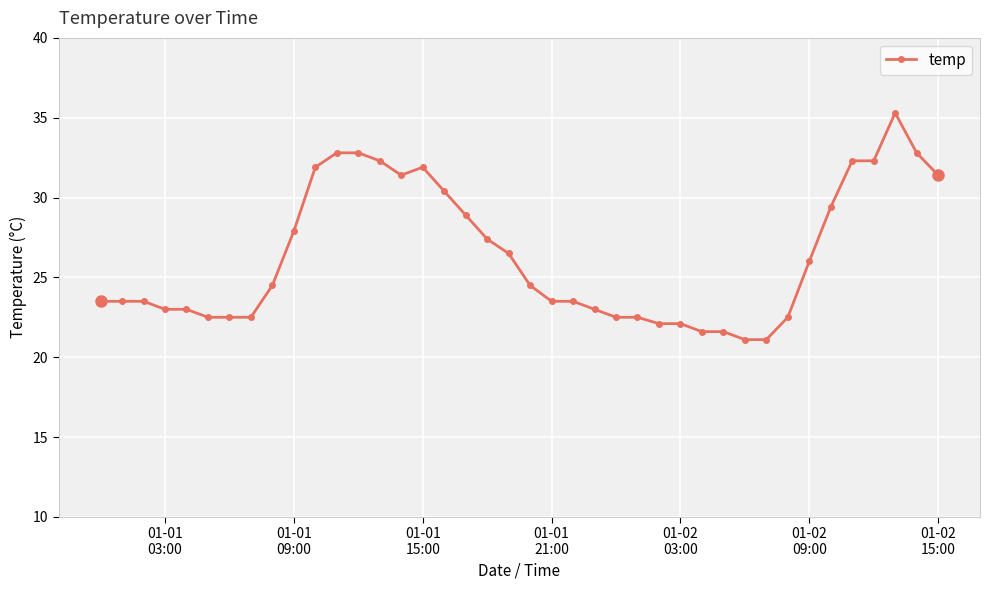

What is the value of the 31st point from the left?

21.1